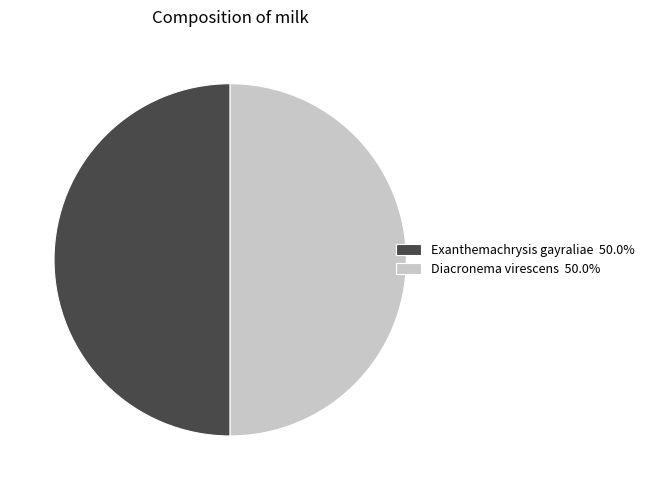

How many slices are in this pie chart?

2